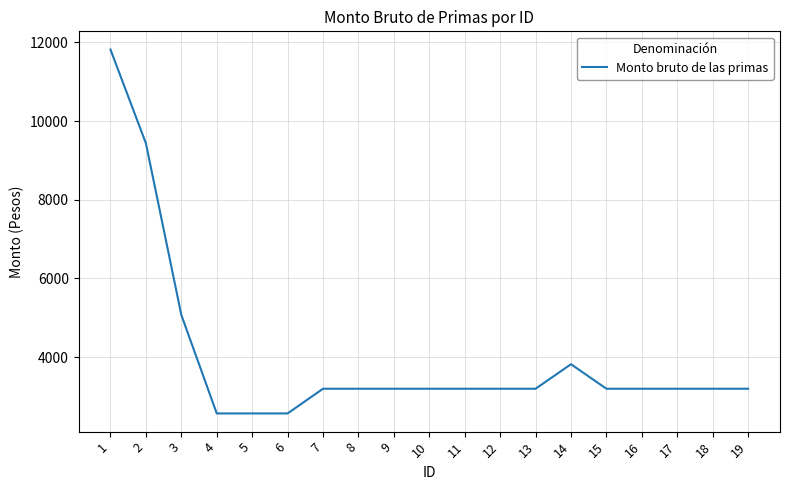

What is the average value?

4011.0